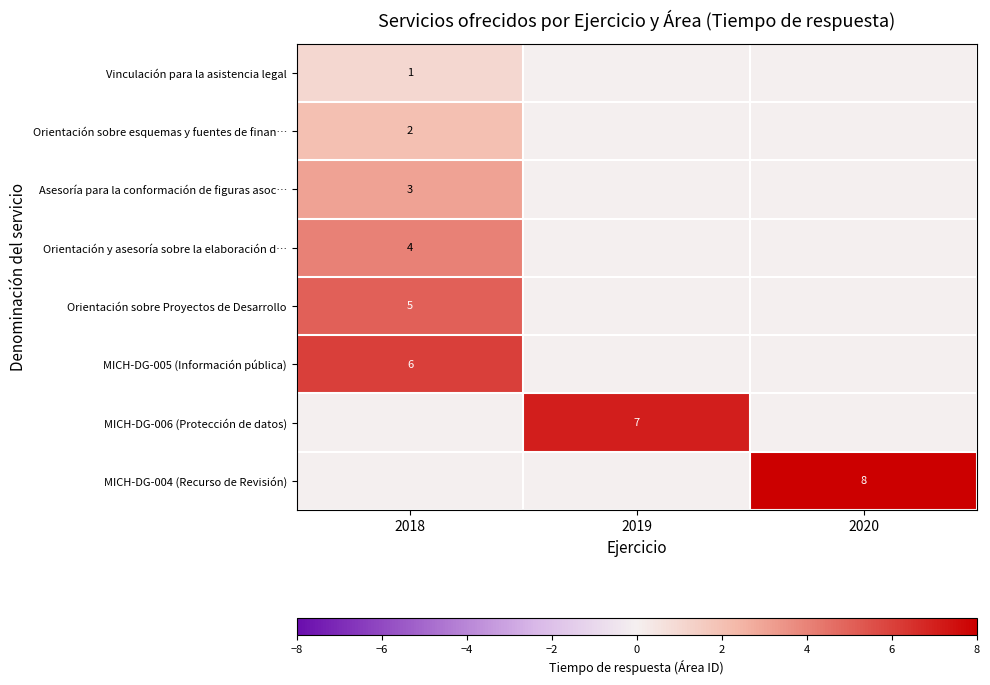

Is it true that MICH-DG-006 (Protección de datos) equals 7 at 2019?

True